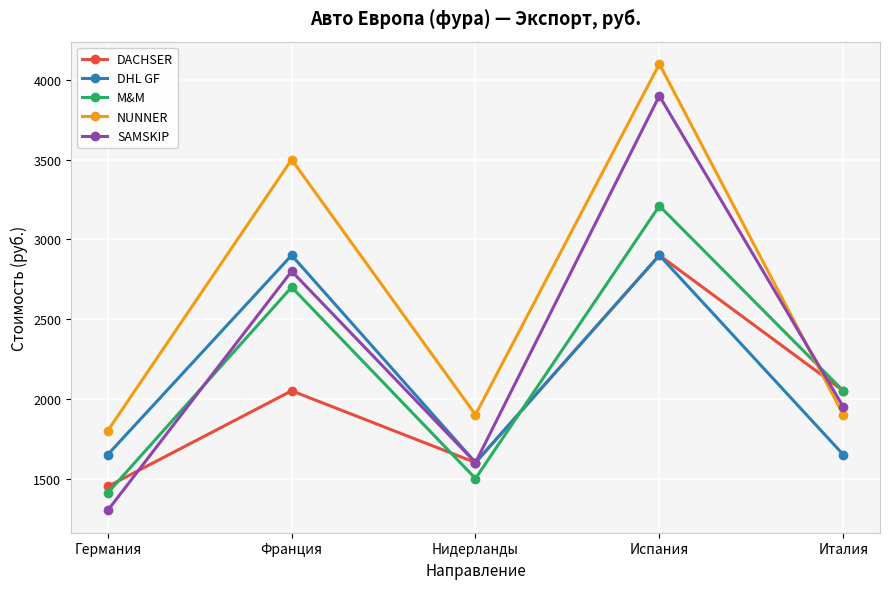

Is this an area chart (filled region under the line)?

No